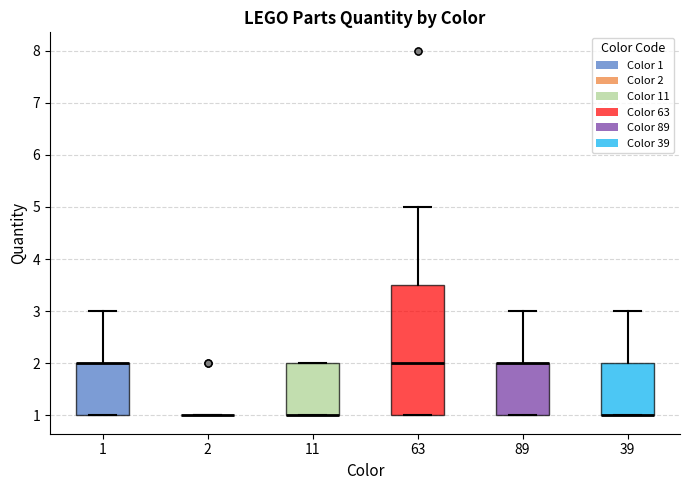

Where is the upper edge of the box at x = 63 on the y-axis? The values are not printed on the chart, so give them approximately, as read against the axis.

3.5